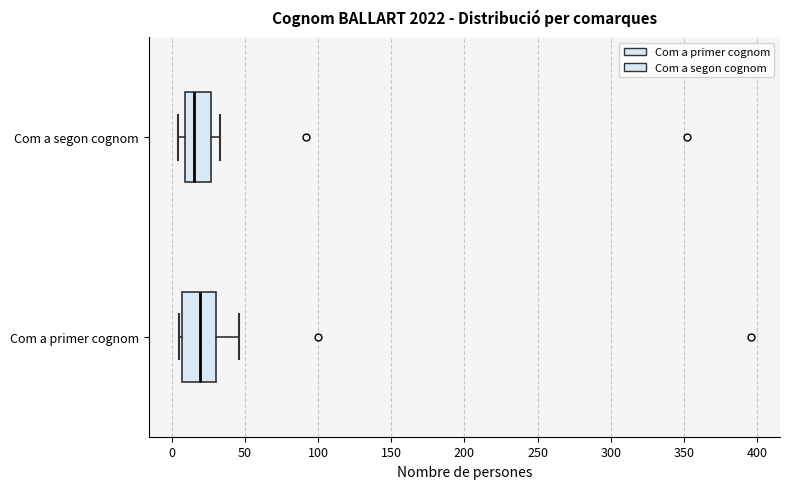

Reading bottom to top, read every box against the x-axis: the position of its median line, the range the box covers, and the ends of its whiskers. The values are not printed on the chart, so give them approximately, as read against the axis.

Com a primer cognom: median 20, box 5 to 30, whiskers 5 (just left of the box's left edge) to 45
Com a segon cognom: median 15, box 10 to 25, whiskers 5 to 35